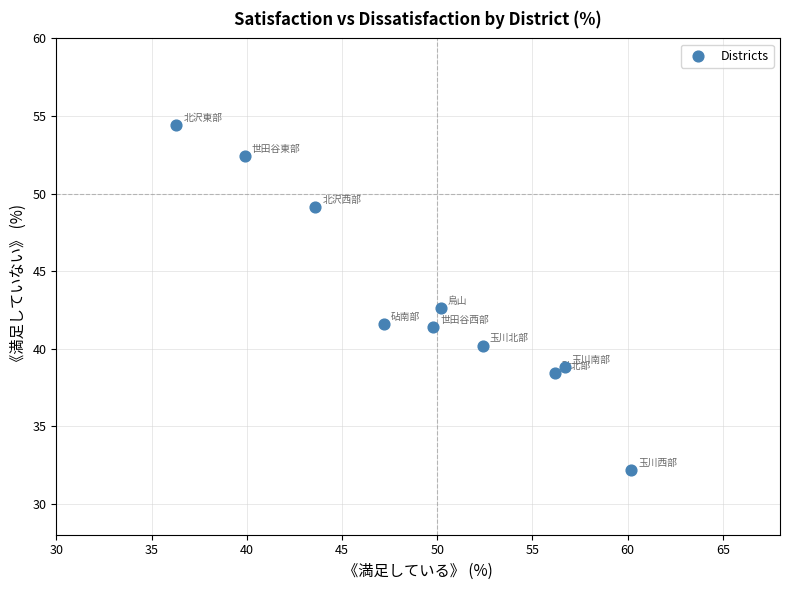

What Y value in the scatter plot is closest to 43?

42.6